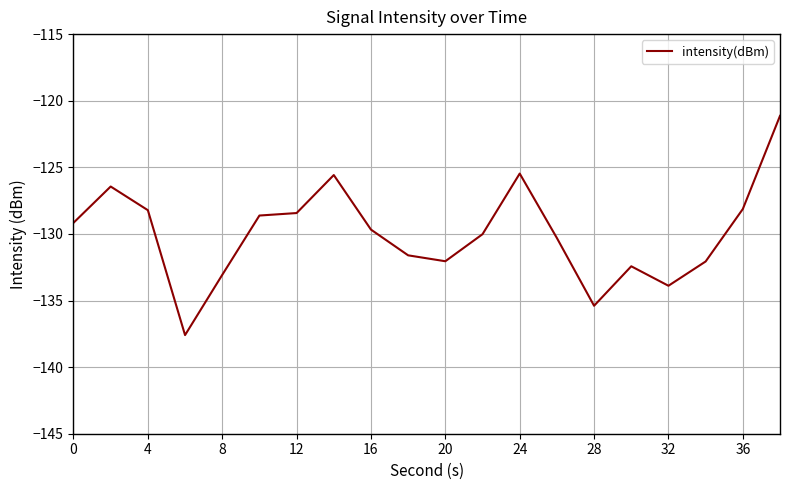

What is the difference between the maximum and minimum values?

16.5